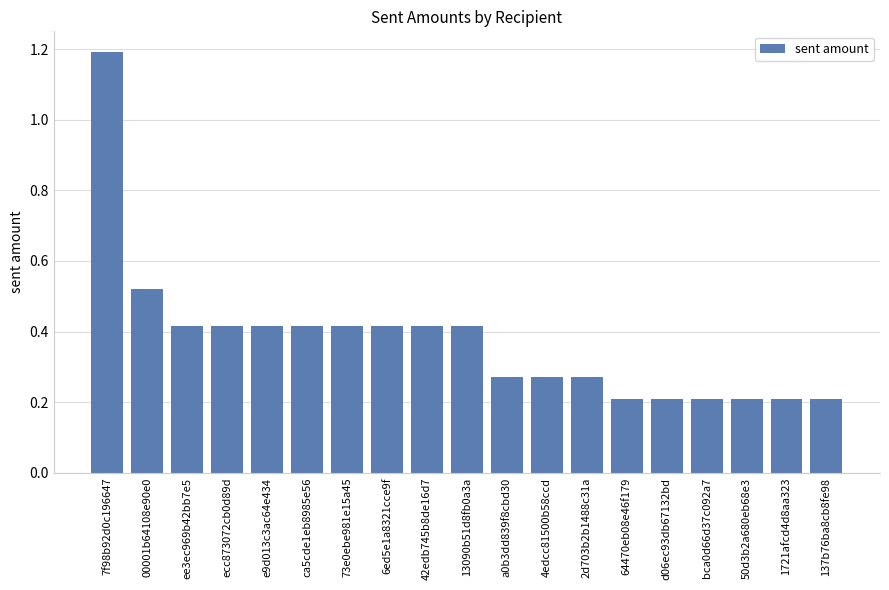

The chart shows a value of 0.2 at bca0d66d37c092a7. True or false?

True